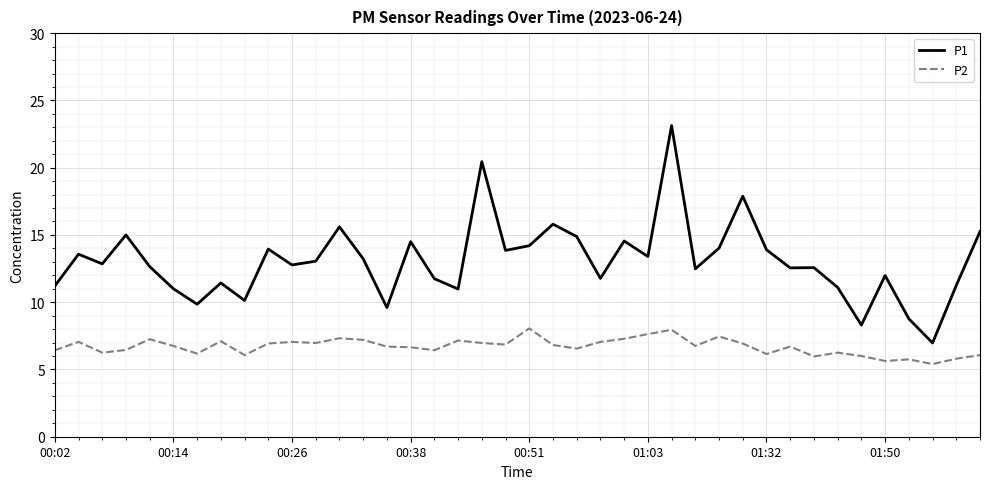

Does the chart have visible grid lines?

Yes